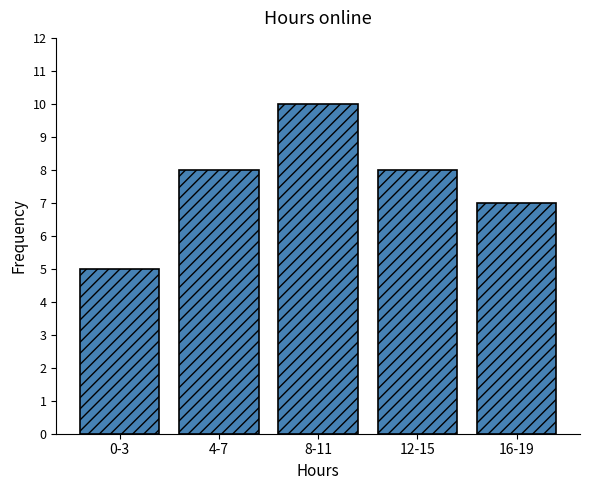

Reading left to right, extract all data points from this chart.

0-3=5	4-7=8	8-11=10	12-15=8	16-19=7